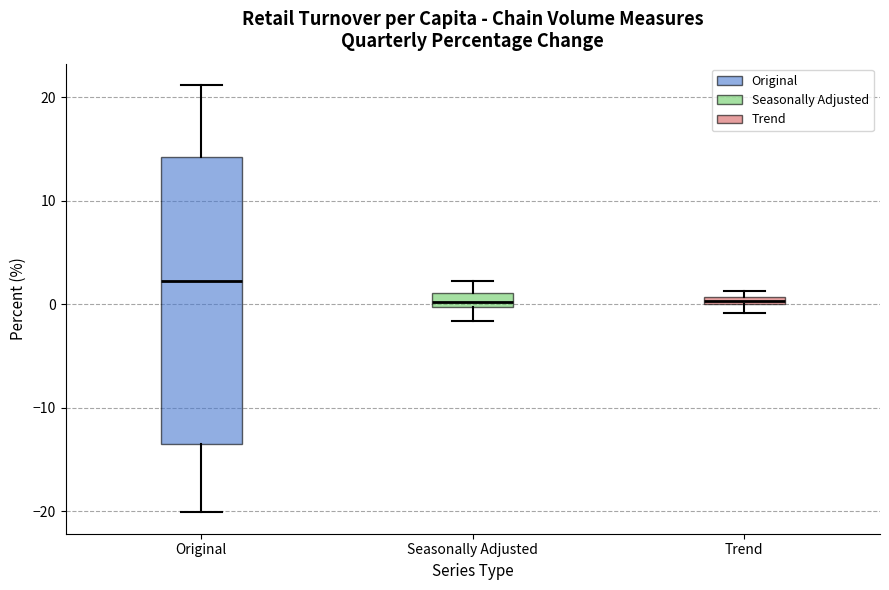

Which box is the tallest, from its lower edge to its upper edge?

Original